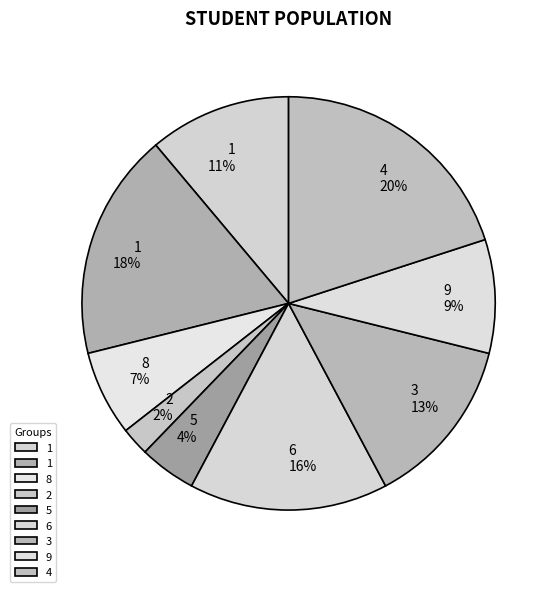

Count the number of slices in the pie.

9